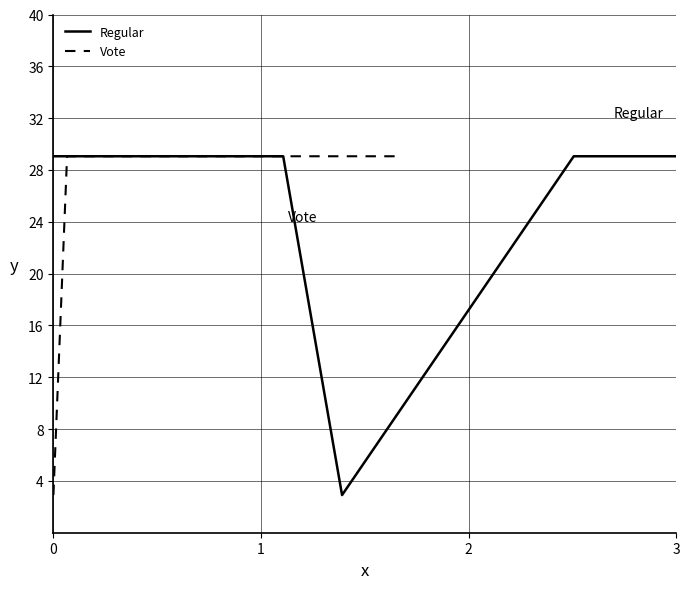

True or false: Regular and Vote intersect in this chart.

False